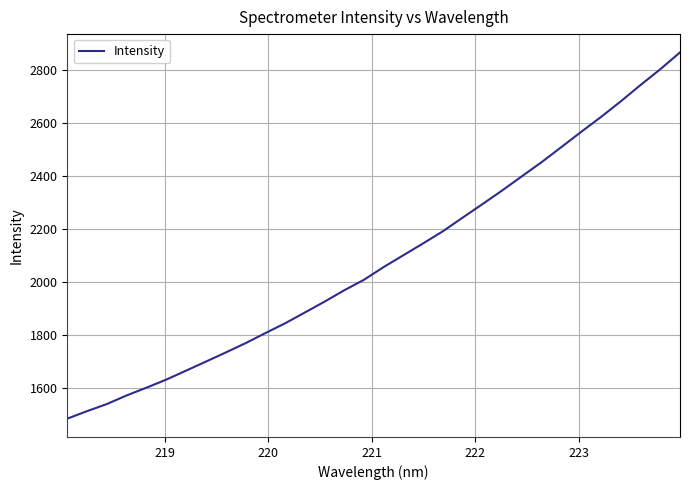

What is the difference between the maximum and minimum values?

1378.1